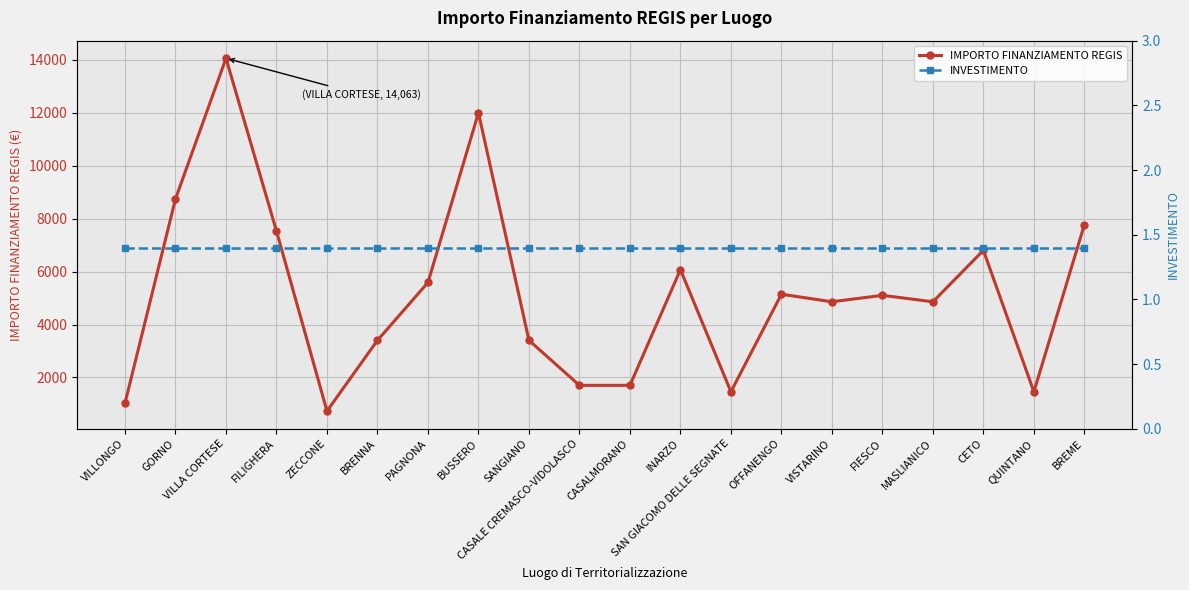

How many lines are shown in the chart?

2